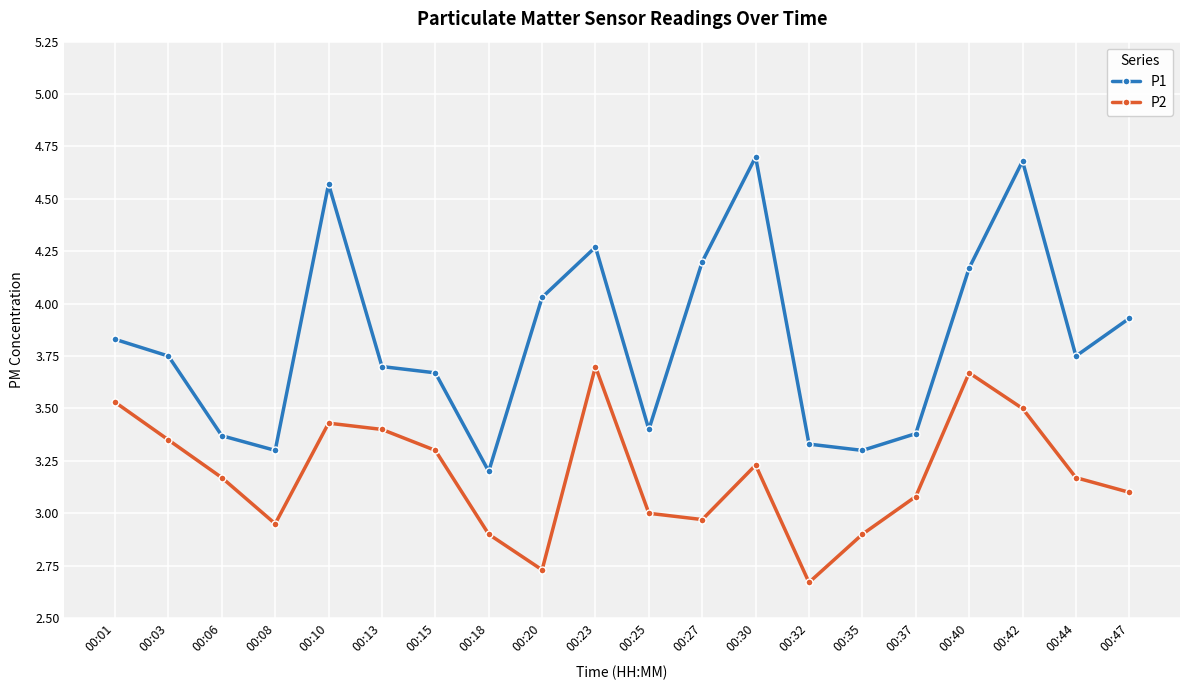

In P2, how many points are higher than both neighbors (excluding endpoints)?

4